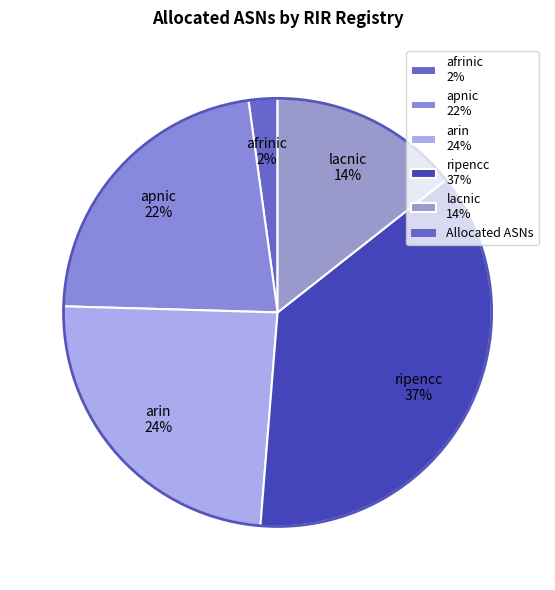

Which has a higher value, arin 24% or apnic 22%?

arin 24%